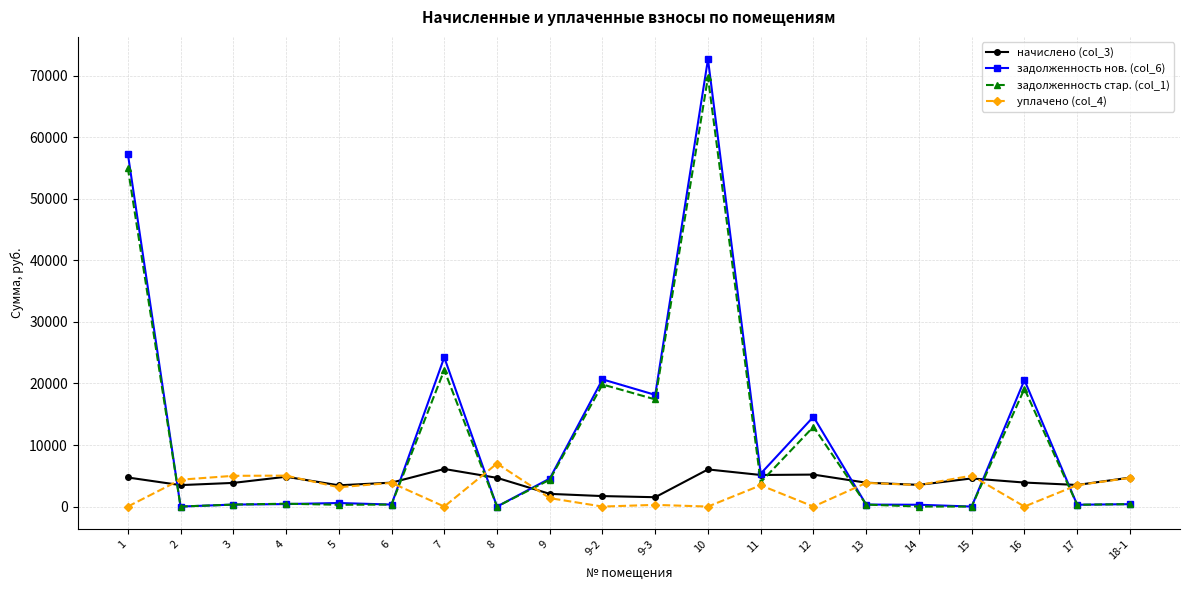

The задолженность стар. (col_1) series shows 22182.6 at 7. True or false?

True